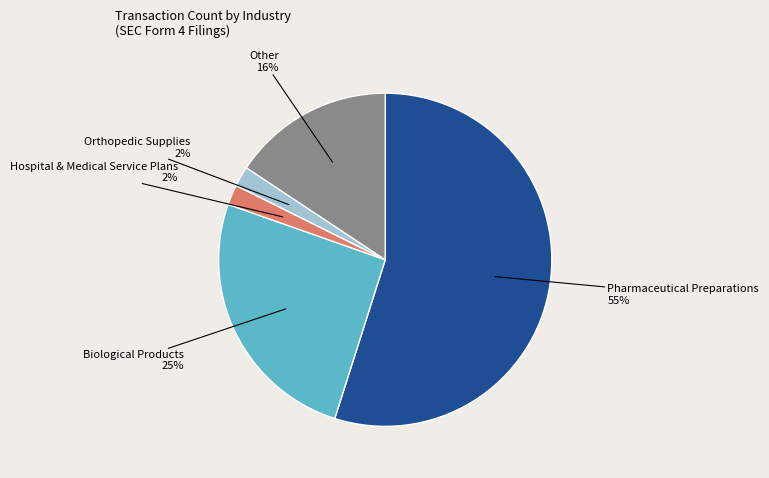

Is it true that Biological Products is 37% of the pie?

False